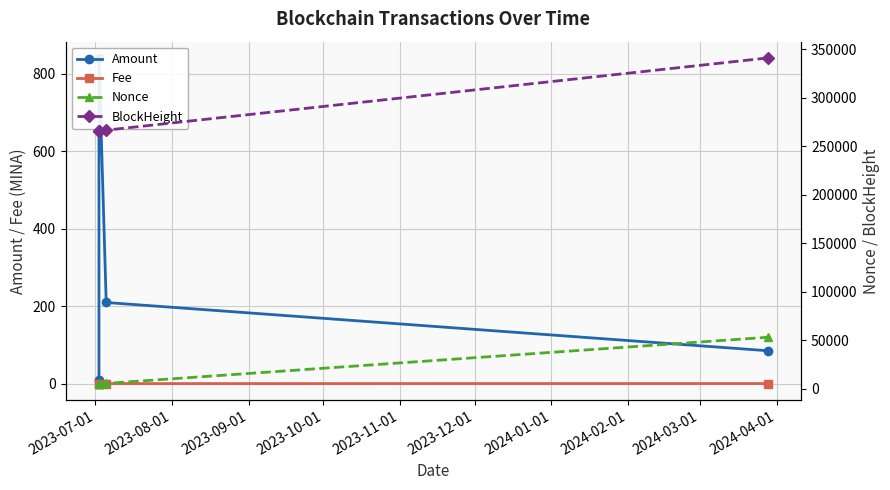

Which series changed the most between 2023-09-01 and 2023-10-01?

BlockHeight